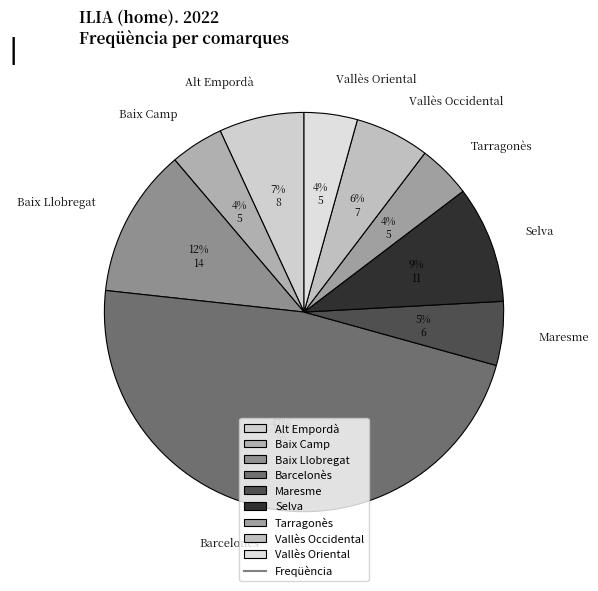

What percentage is the Tarragonès slice, to the nearest percent?

4%